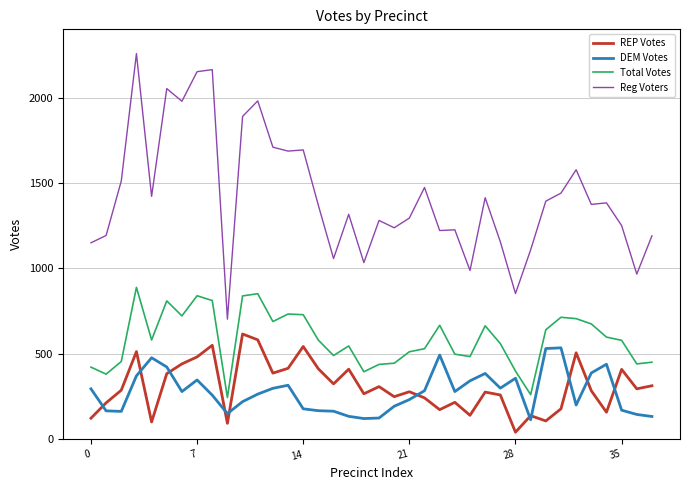

Which series has the largest range (max minus min)?

Reg Voters